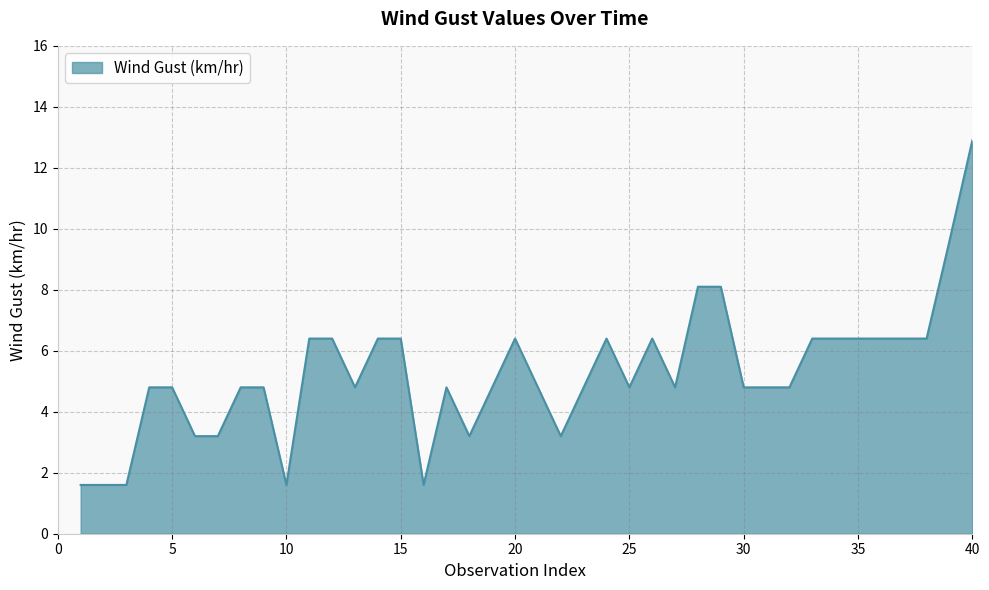

Does the chart have visible grid lines?

Yes